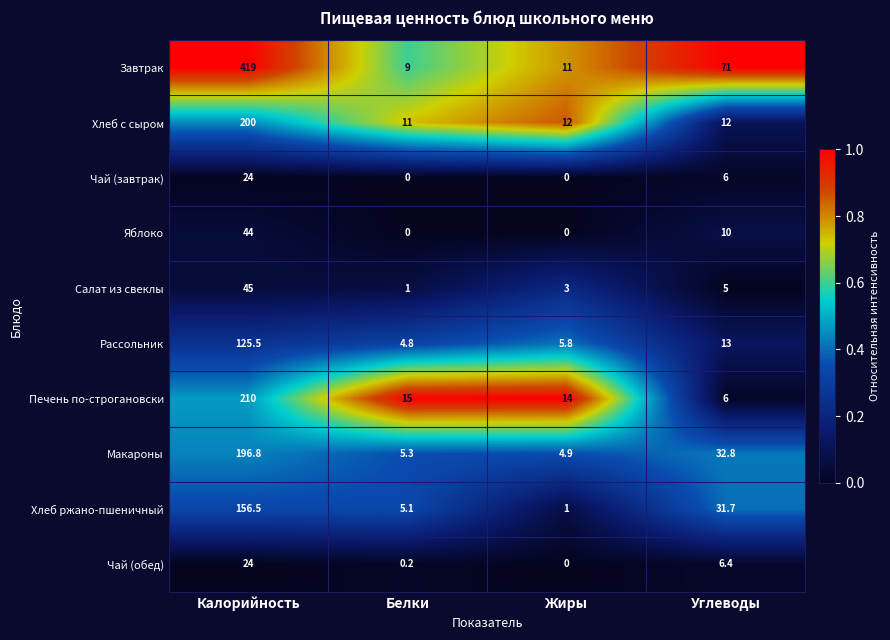

What value does the Завтрак series have at Белки?

9.0